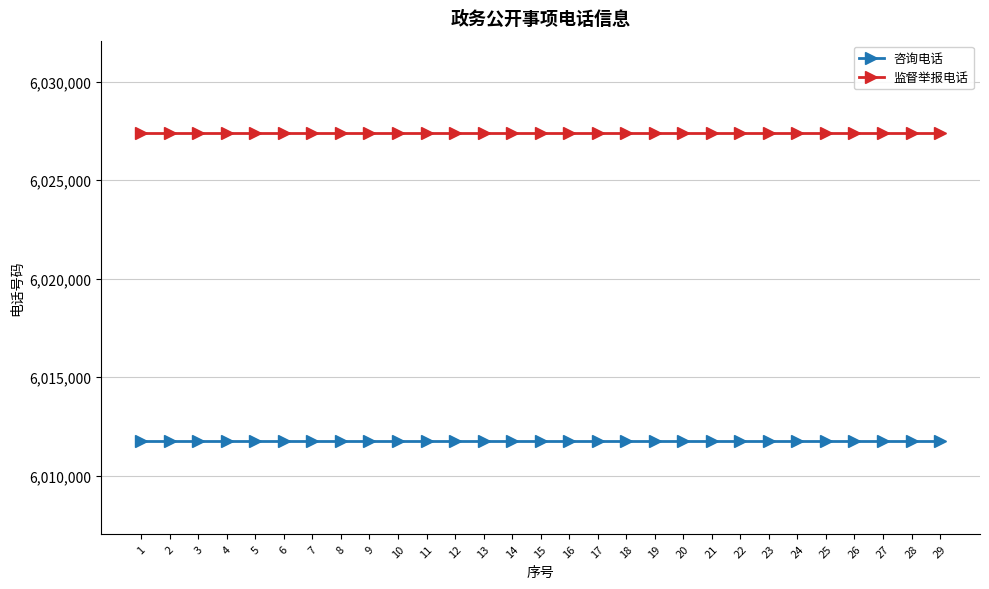

What is the spread (max minus min) of values at 8?

15632